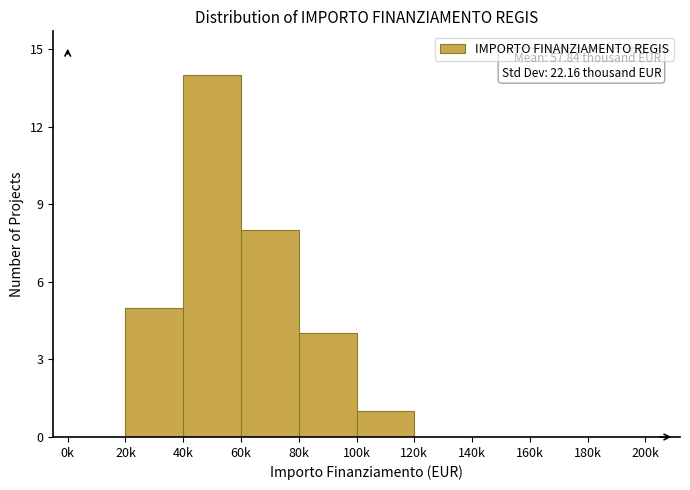

Reading left to right, list all the values displayed in this chart.

0k=0	20k=5	40k=14	60k=8	80k=4	100k=1	120k=0	140k=0	160k=0	180k=0